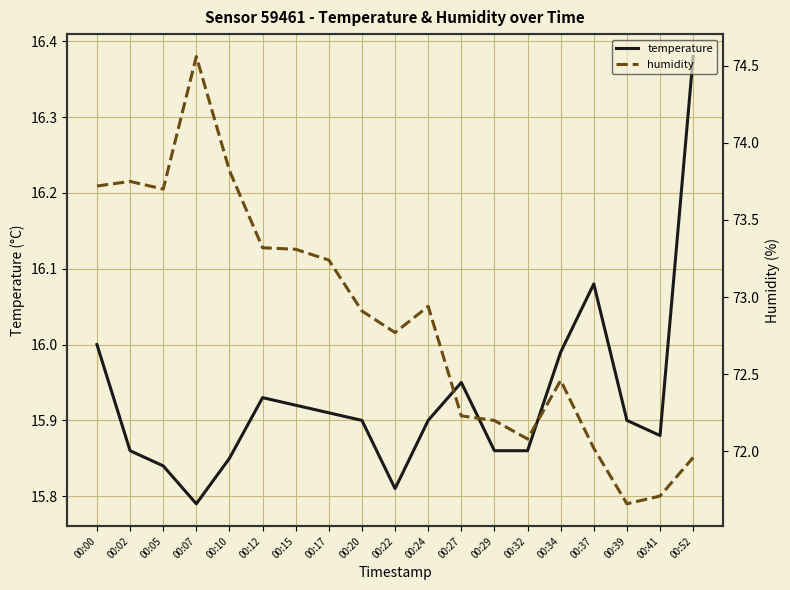

Which category has the highest value across all series?

00:07